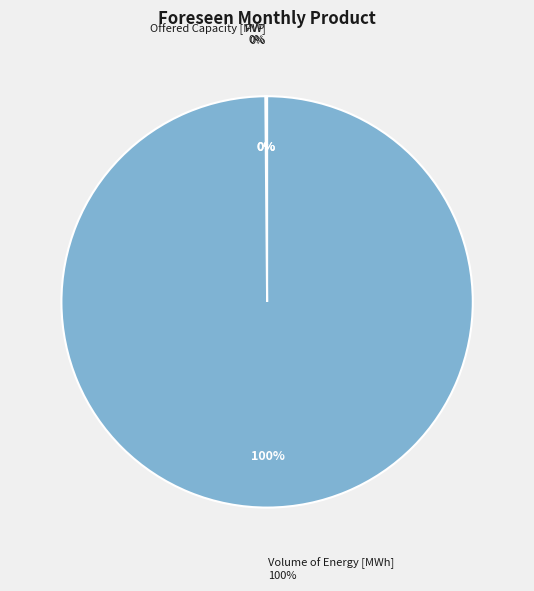

What is the majority slice?

Volume of Energy [MWh]